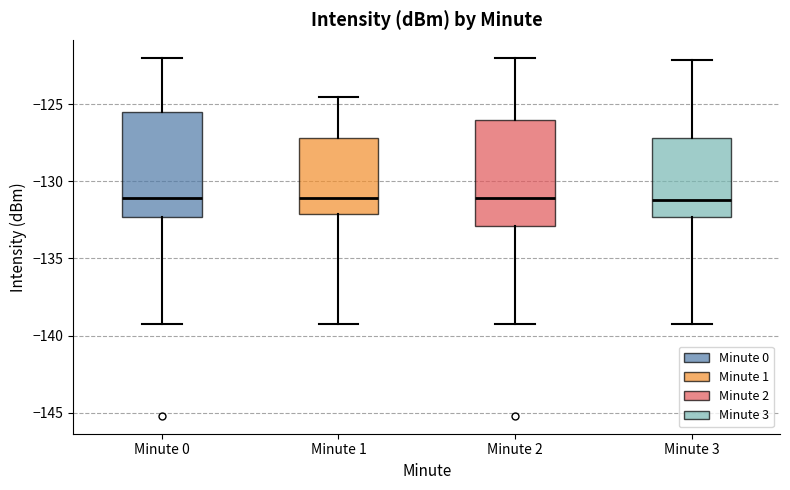

Reading left to right, transcribe this box plot: for each box, give where its median line is, the range the box spans, and where its two whiskers end, as read against the y-axis. The values are not printed on the chart, so give them approximately, as read against the axis.

Minute 0: median -131.0, box -132.5 to -125.5, whiskers -139.5 to -122.0
Minute 1: median -131.0, box -132.0 to -127.0, whiskers -139.5 to -124.5
Minute 2: median -131.0, box -133.0 to -126.0, whiskers -139.5 to -122.0
Minute 3: median -131.0, box -132.5 to -127.0, whiskers -139.5 to -122.0